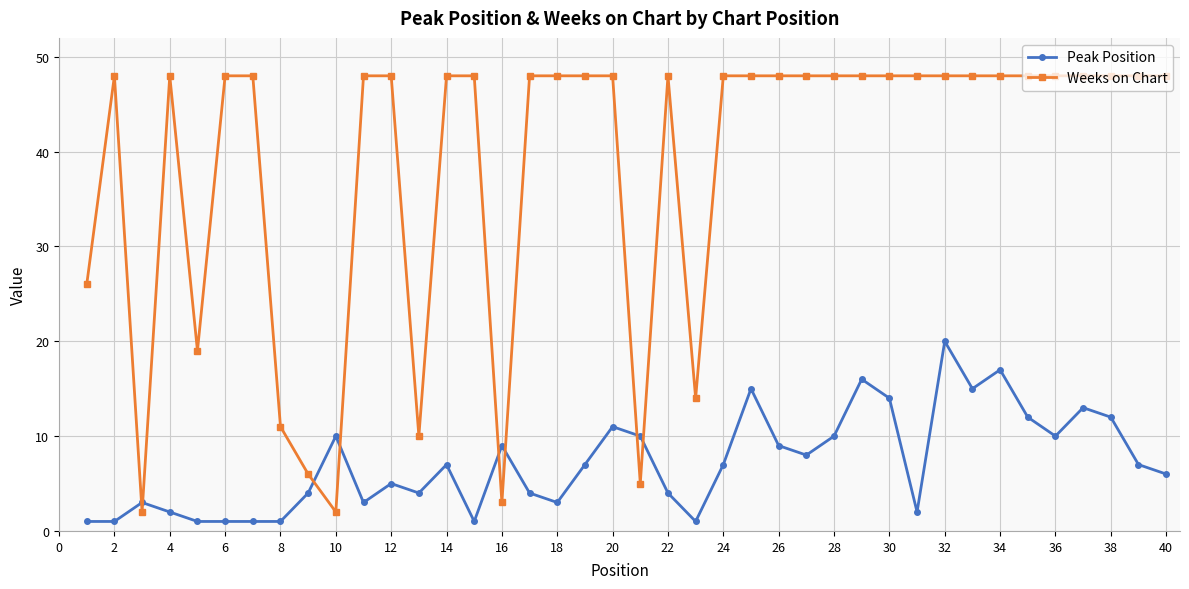

In Peak Position, how many points are higher than both neighbors (excluding endpoints)?

11